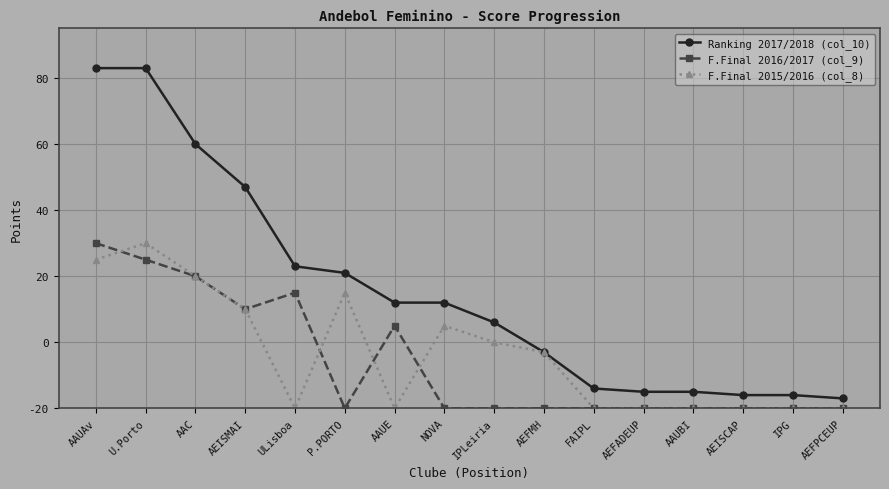

The Ranking 2017/2018 (col_10) series shows 19 at AAUE. True or false?

False